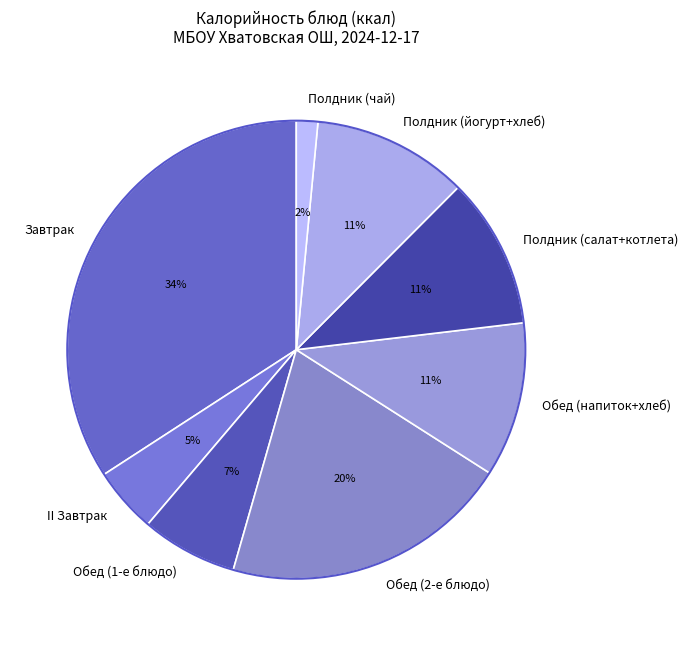

True or false: Обед (напиток+хлеб) accounts for 11% of the total.

True